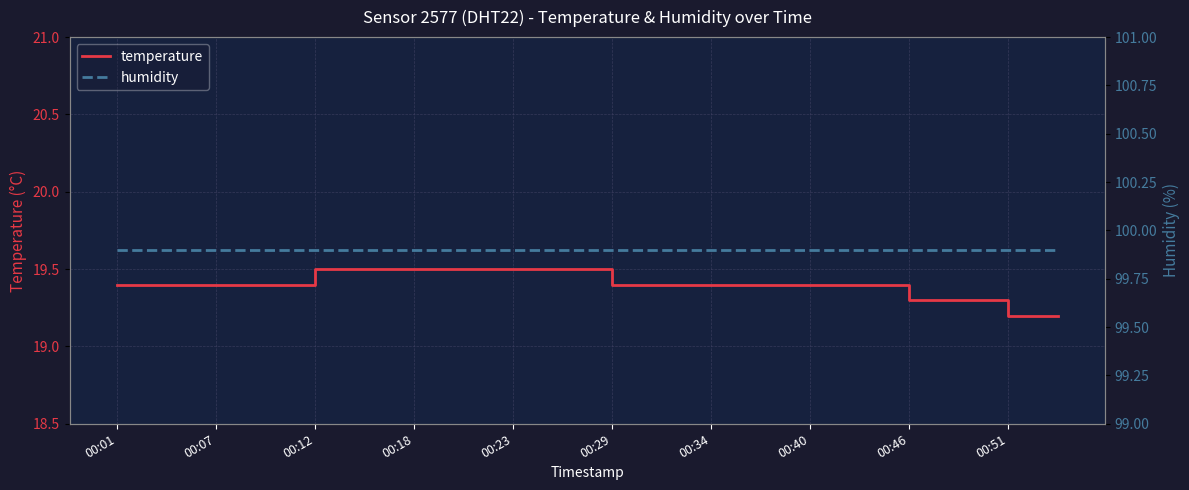

True or false: humidity and temperature intersect in this chart.

False